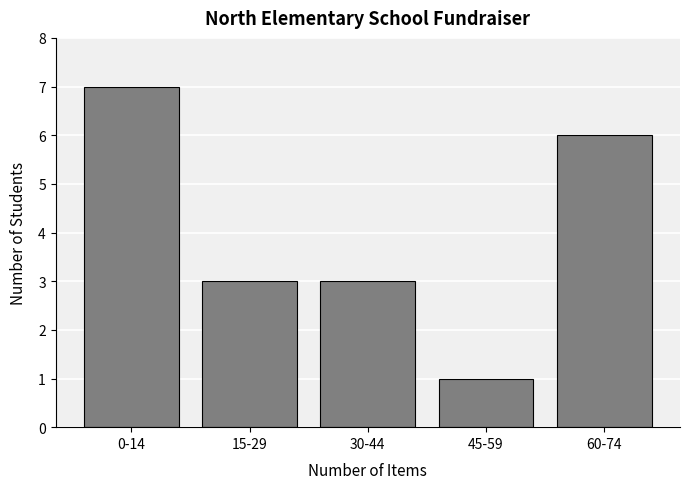

Reading right to left, extract all data points from this chart.

6	1	3	3	7